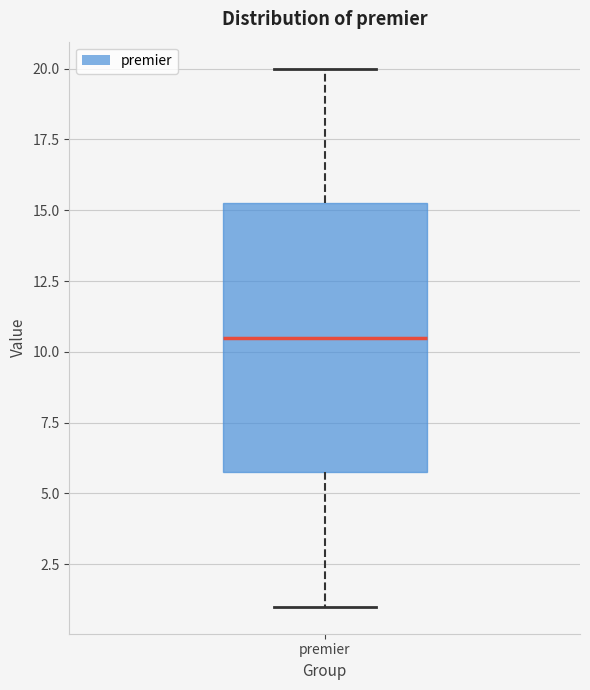

Where does the lower whisker of the box for premier end on the y-axis? The values are not printed on the chart, so give them approximately, as read against the axis.

1.0